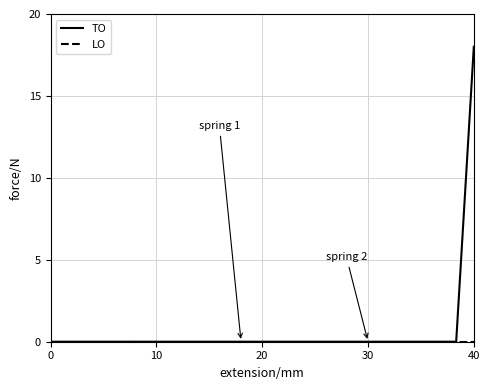

What is the greatest value displayed?

18